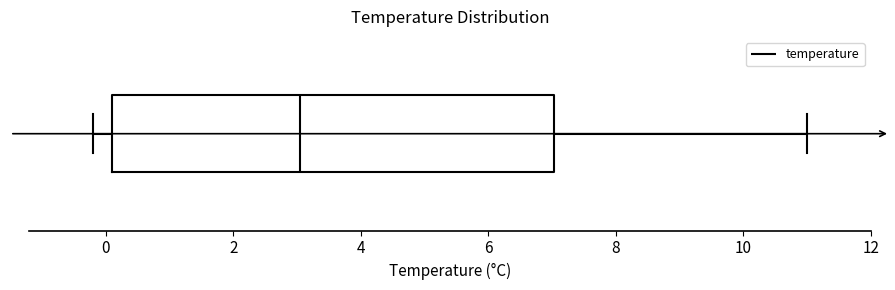

Where does the median line of the box sit on the x-axis? The values are not printed on the chart, so give them approximately, as read against the axis.

3.0